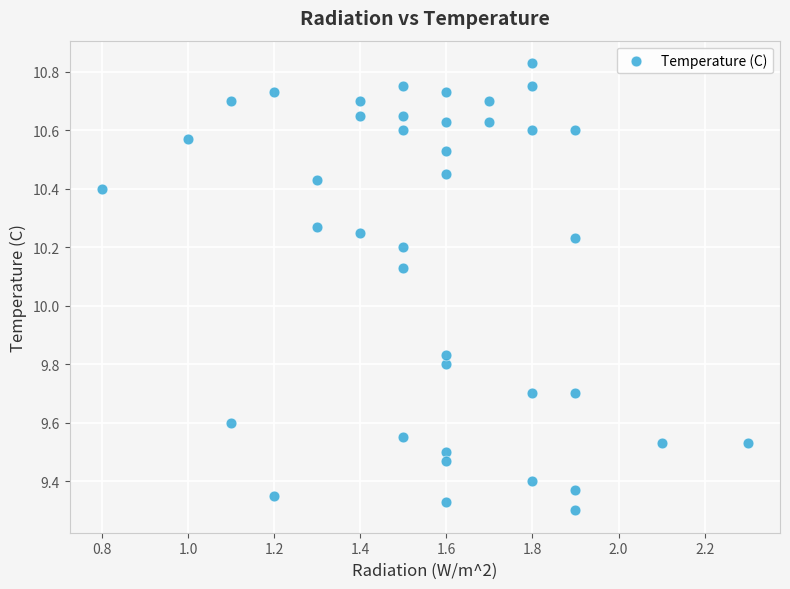

What is the range of X values (max minus min)?

1.5